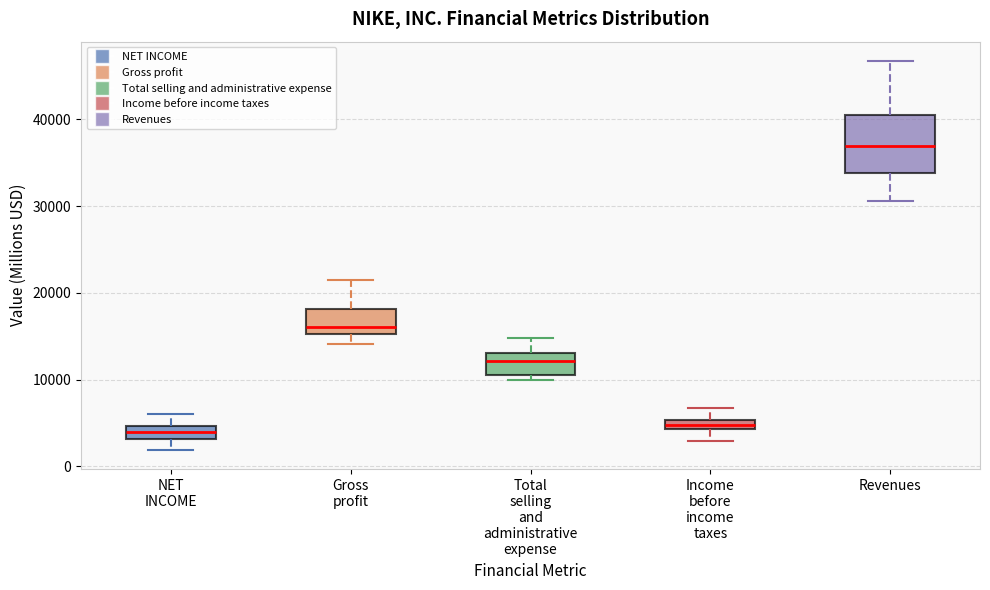

Which box's median line is the highest?

Revenues